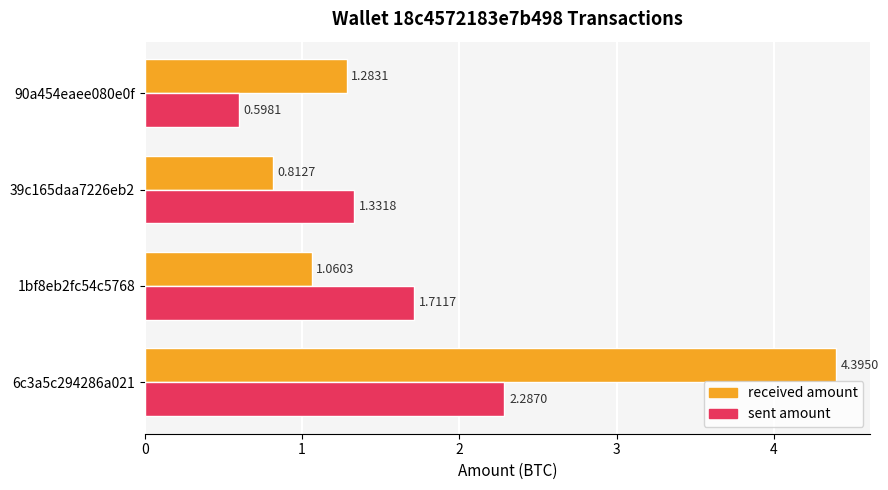

How many values in the sent amount series are below 1?

1